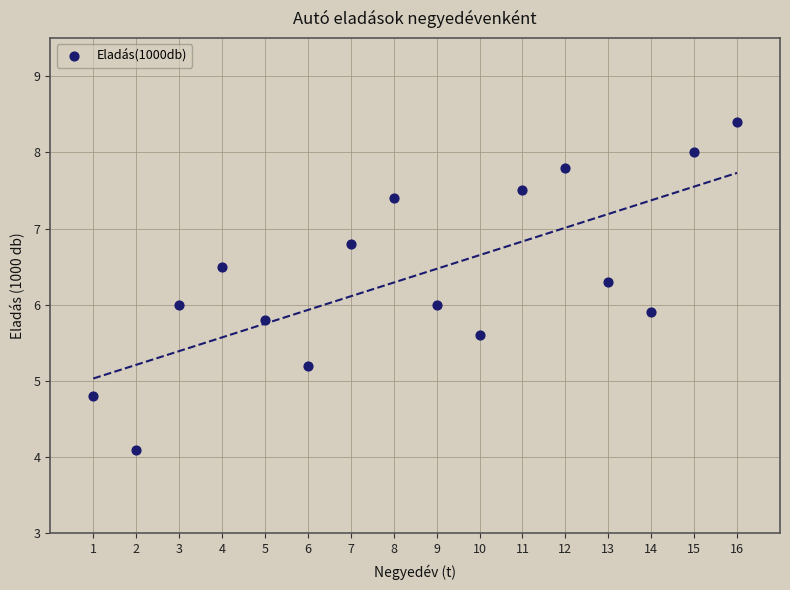

What is the range of X values (max minus min)?

15.0